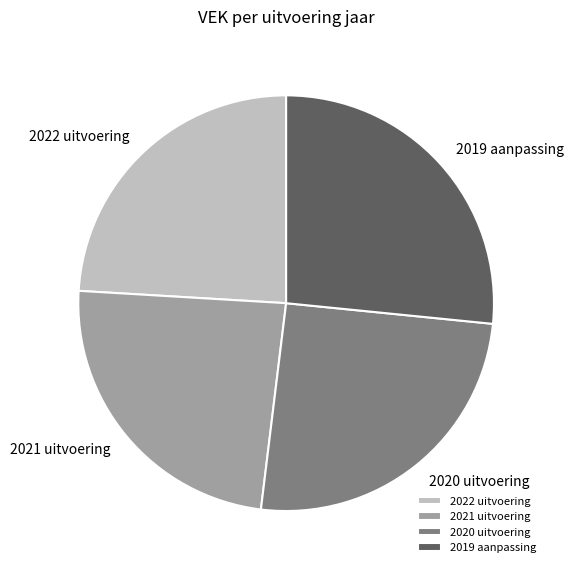

Between 2022 uitvoering and 2019 aanpassing, which is larger?

2019 aanpassing